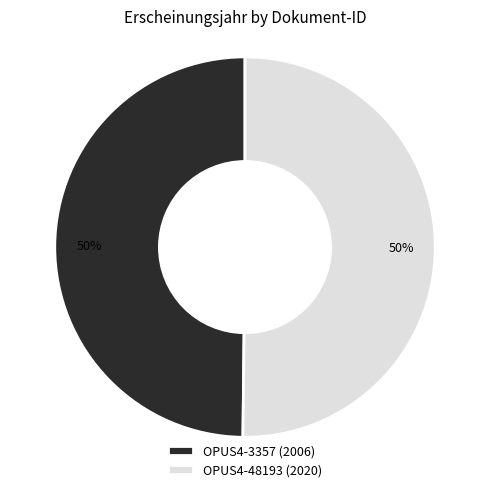

What is the ratio of the value at OPUS4-48193 (2020) to the value at OPUS4-3357 (2006)?

1.0